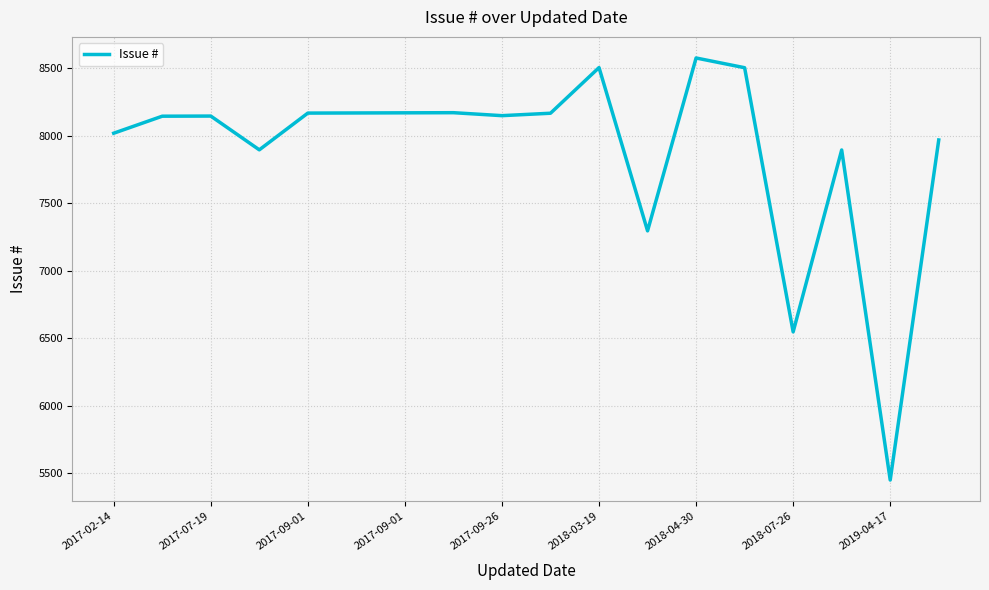

What is the maximum value shown in the chart?

8576